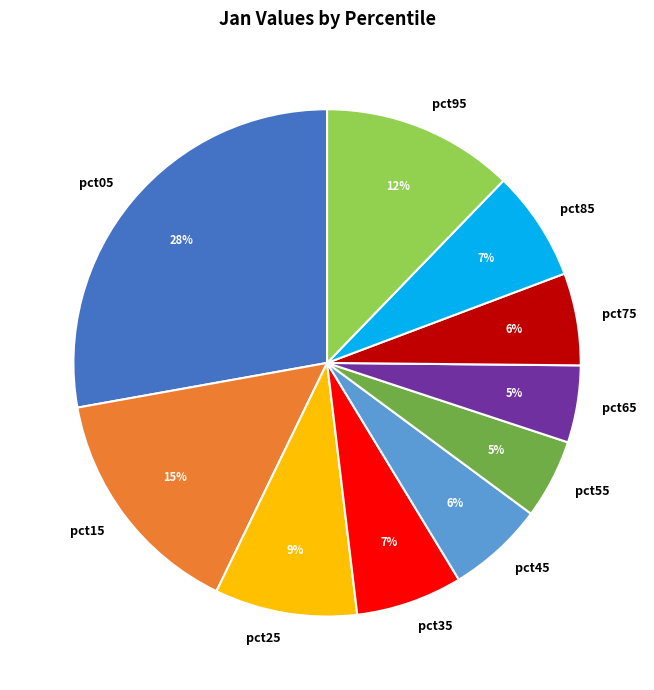

Which category has the biggest portion of the pie?

pct05